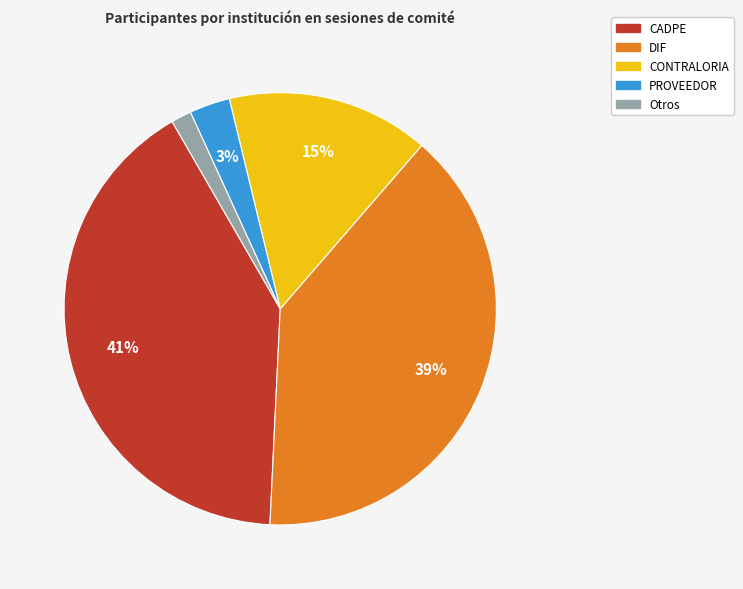

To the nearest percent, what is the difference between the largest and smallest slice percentages?

39%